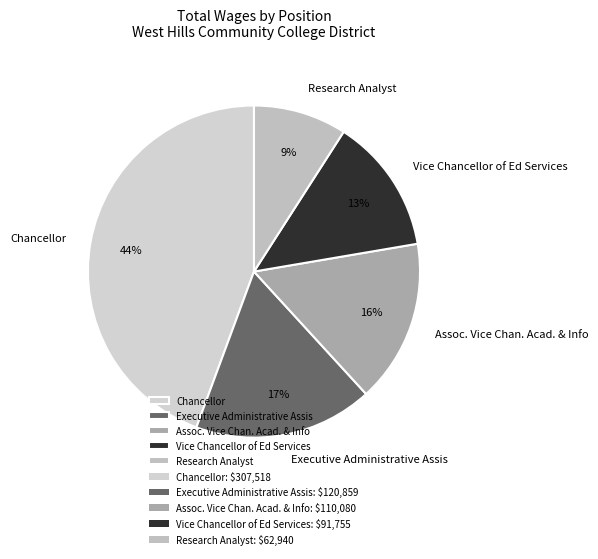

Which slice is the largest?

Chancellor